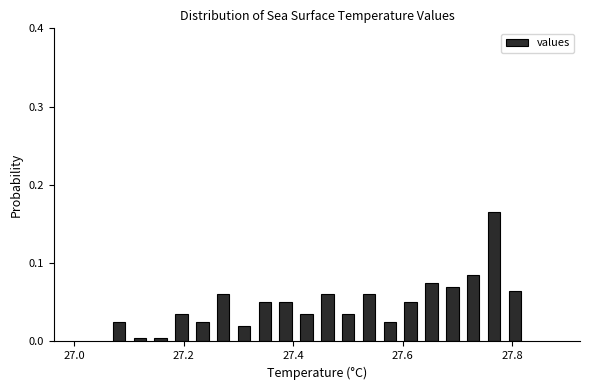

Read against the x-axis, roughly where is the centre of the tallest bar?

27.76